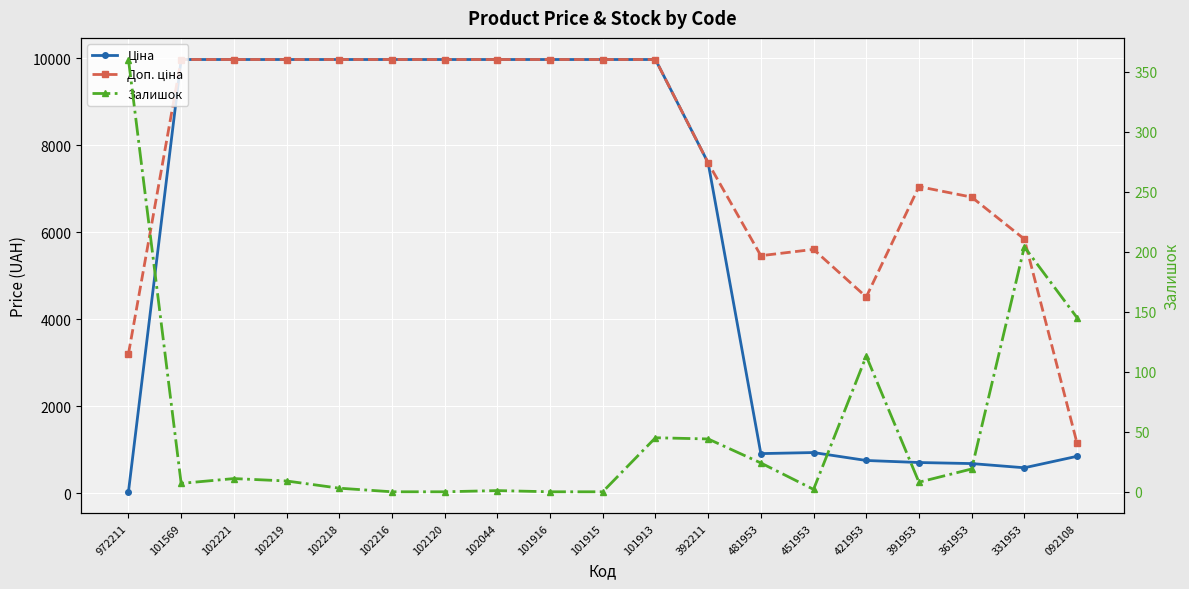

At which category does Залишок reach its first local peak?

102221